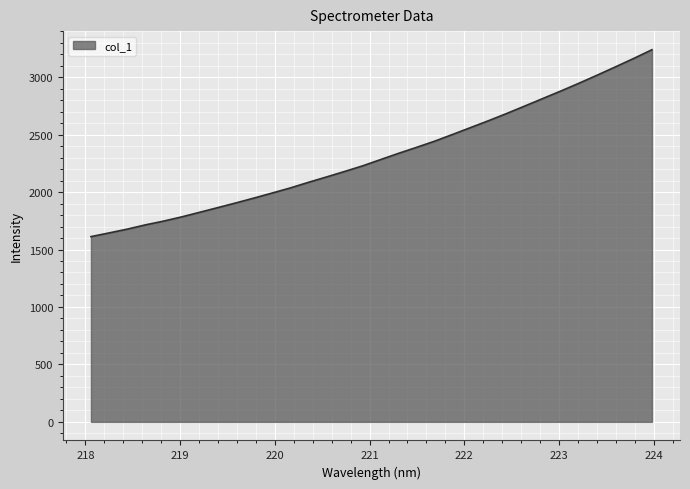

What is the greatest value displayed?

3238.9